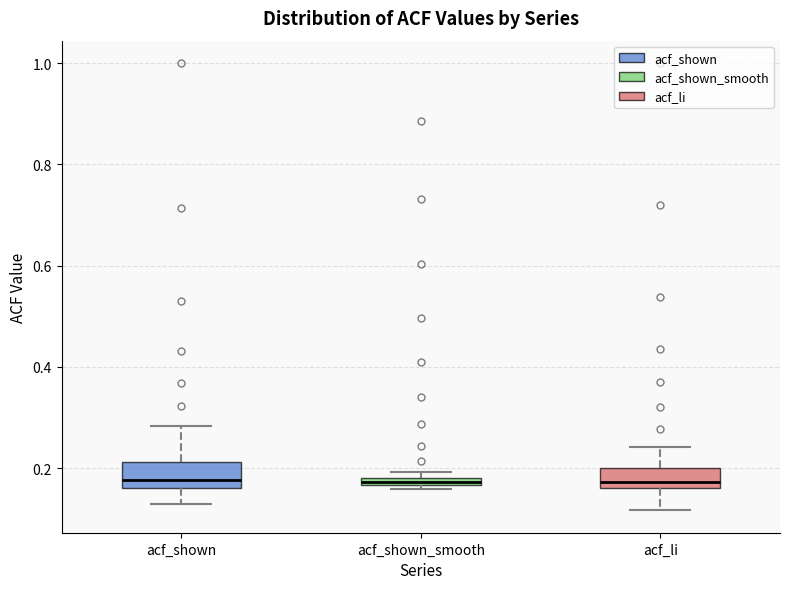

Where does the lower whisker of the box for acf_li end on the y-axis? The values are not printed on the chart, so give them approximately, as read against the axis.

0.12